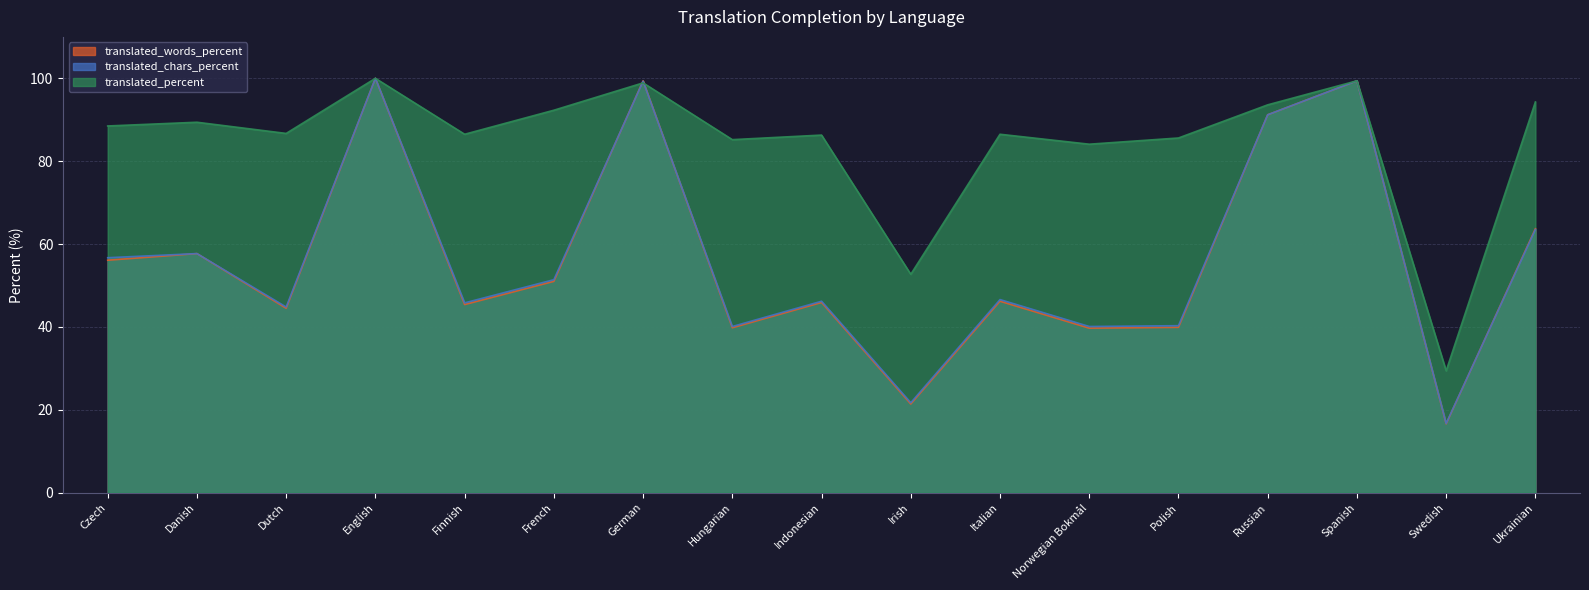

Does the chart have visible grid lines?

Yes